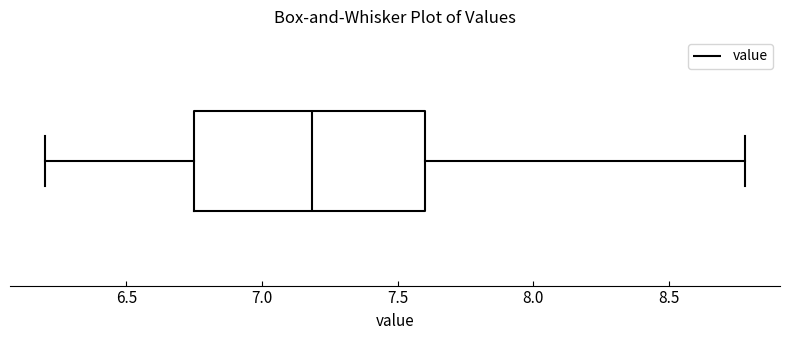

Read this box plot against the x-axis: the position of the median line, the range covered by the box, and the ends of both whiskers. The values are not printed on the chart, so give them approximately, as read against the axis.

median 7.20, box 6.75 to 7.60, whiskers 6.20 to 8.80